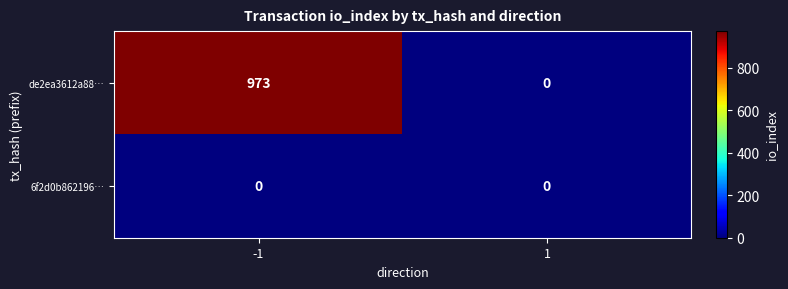

The de2ea3612a88… series shows 350 at -1. True or false?

False